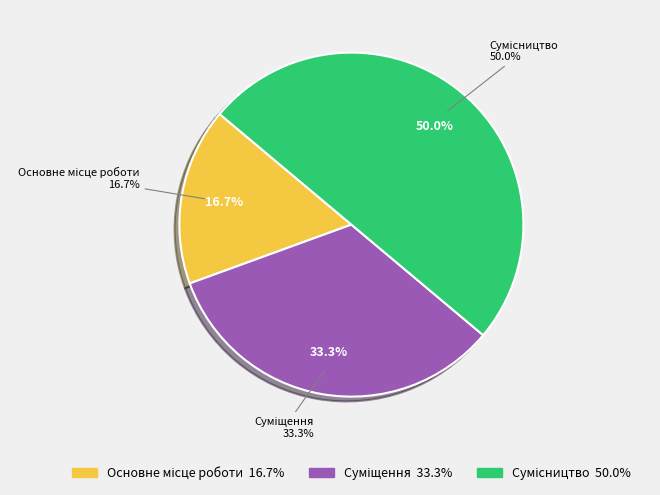

How many segments does this pie chart have?

3